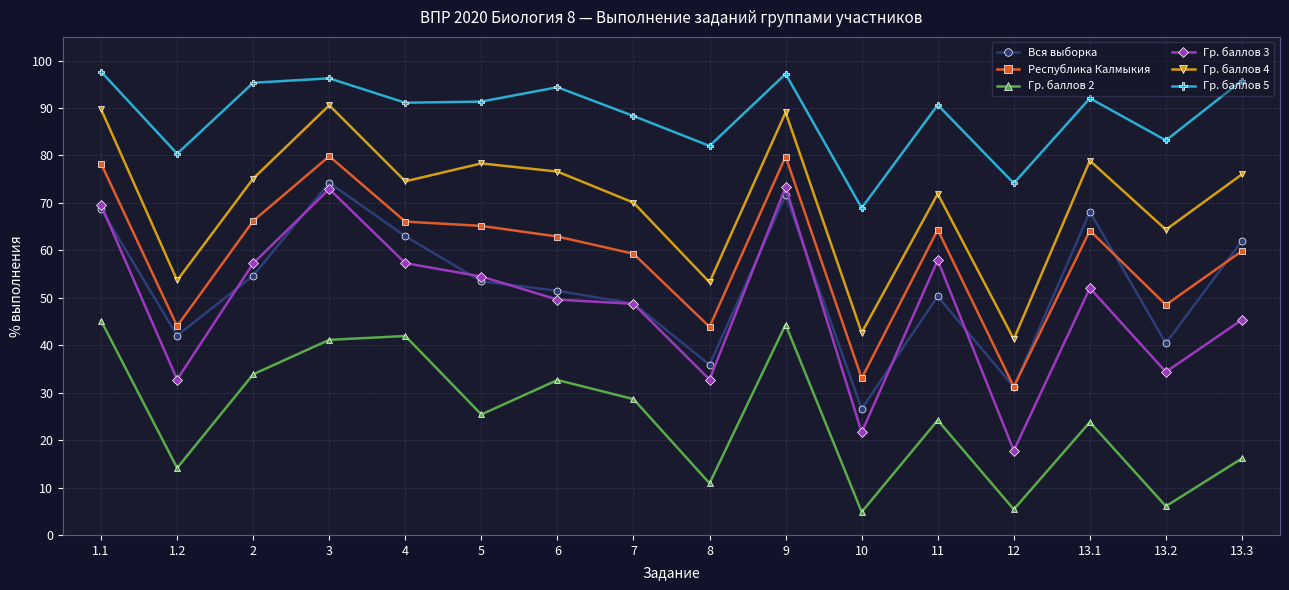

In Республика Калмыкия, how many points are lower than both neighbors (excluding endpoints)?

5